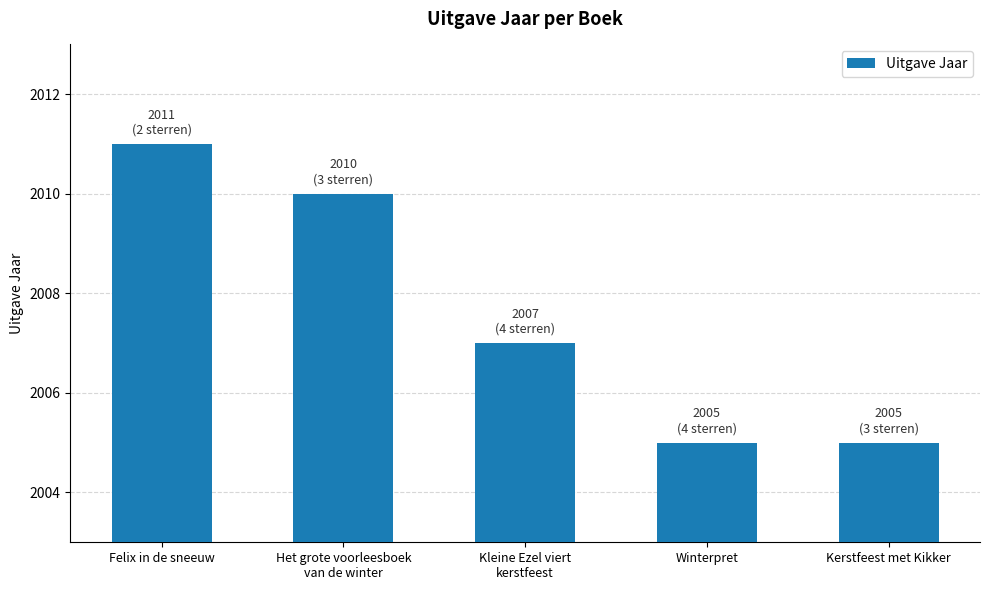

True or false: the data shows 2010 at Het grote voorleesboek
van de winter.

True